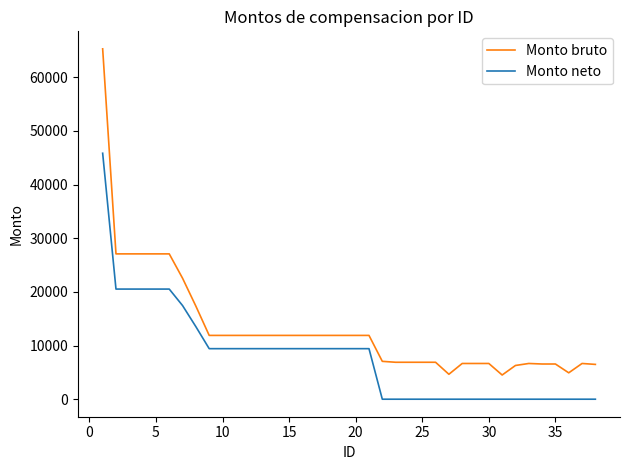

Rank the series by their maximum value, from lowest to highest.

Monto neto, Monto bruto